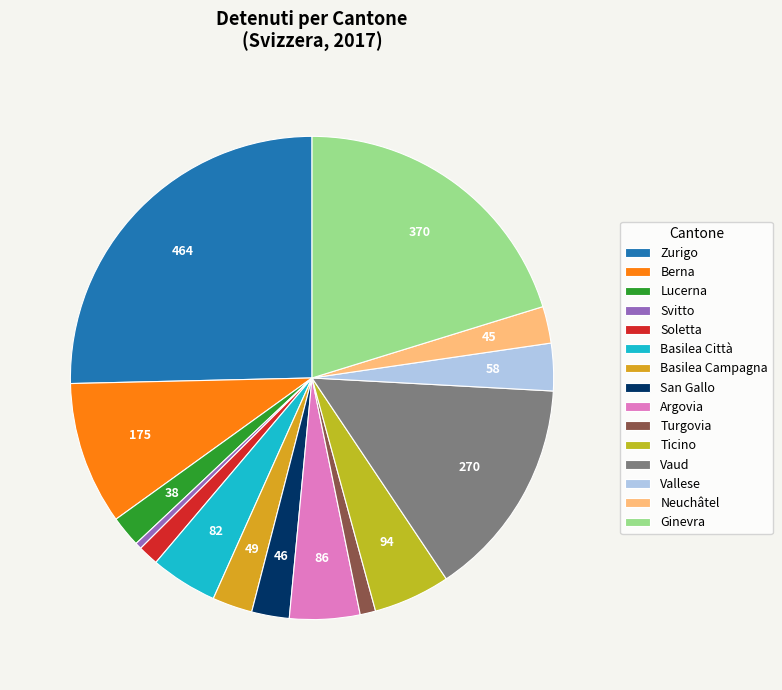

What is the smallest slice in the pie chart?

Svitto